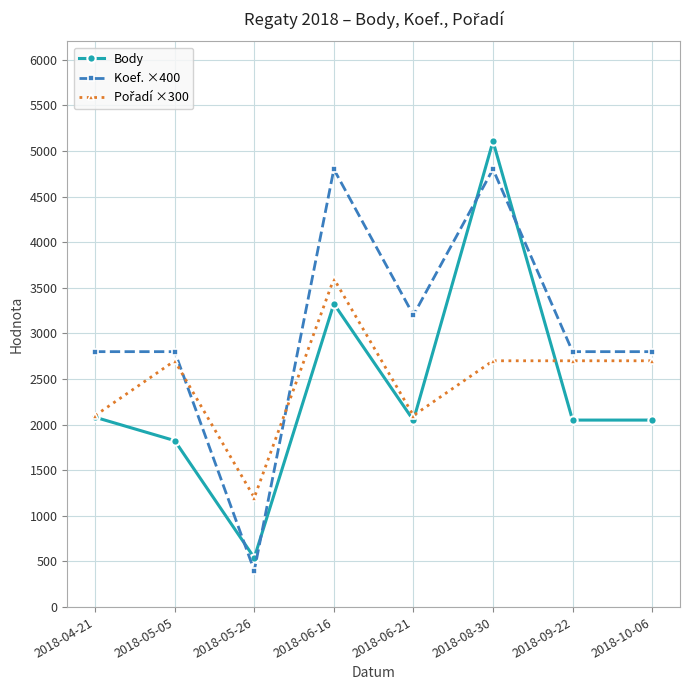

True or false: Body and Koef. ×400 intersect in this chart.

True